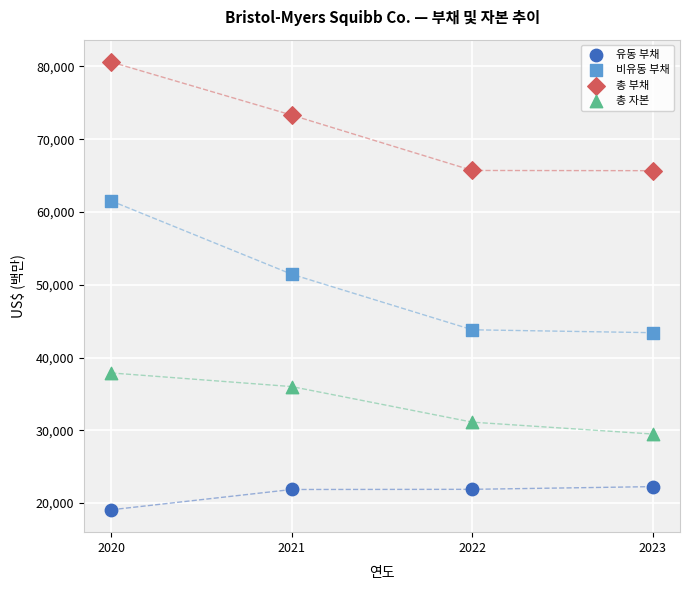

Which series has the largest Y range (max minus min)?

비유동 부채